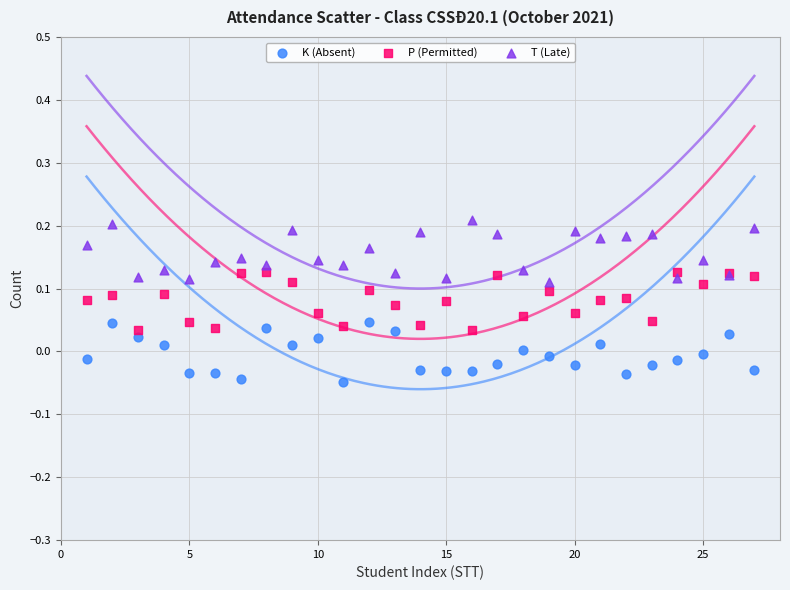

What are all the series names shown in the legend?

K (Absent), P (Permitted), T (Late)